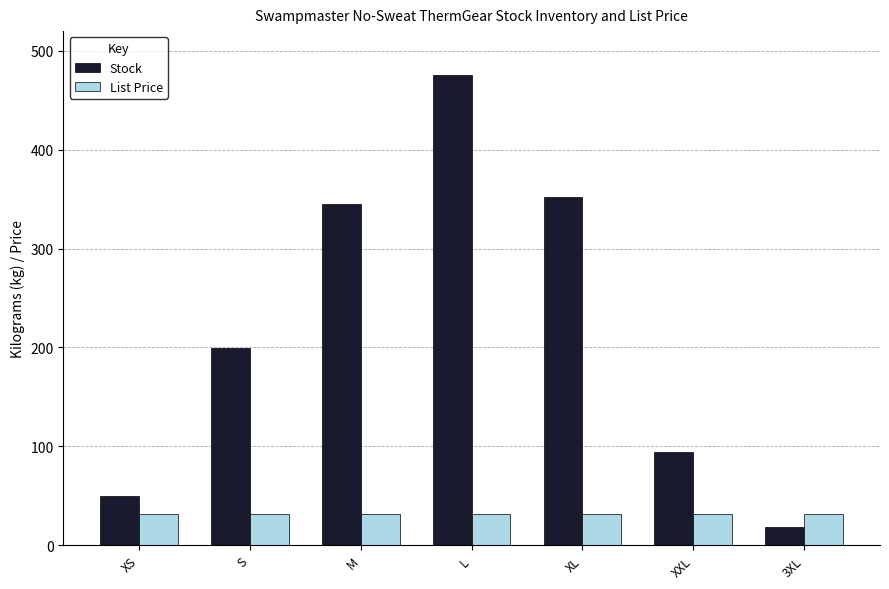

What is the difference between the Stock values at S and XL?

153.0